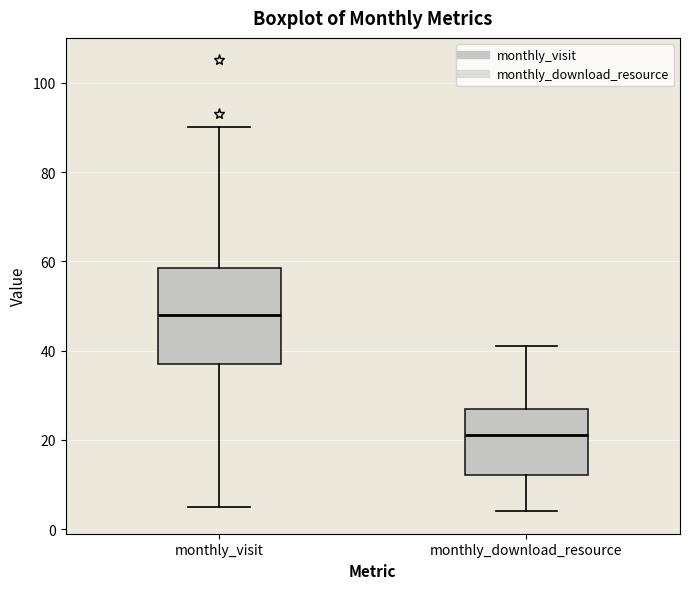

Reading left to right, transcribe this box plot: for each box, give where its median line is, the range the box spans, and where its two whiskers end, as read against the y-axis. The values are not printed on the chart, so give them approximately, as read against the axis.

monthly_visit: median 48, box 38 to 58, whiskers 6 to 90
monthly_download_resource: median 22, box 12 to 28, whiskers 4 to 42